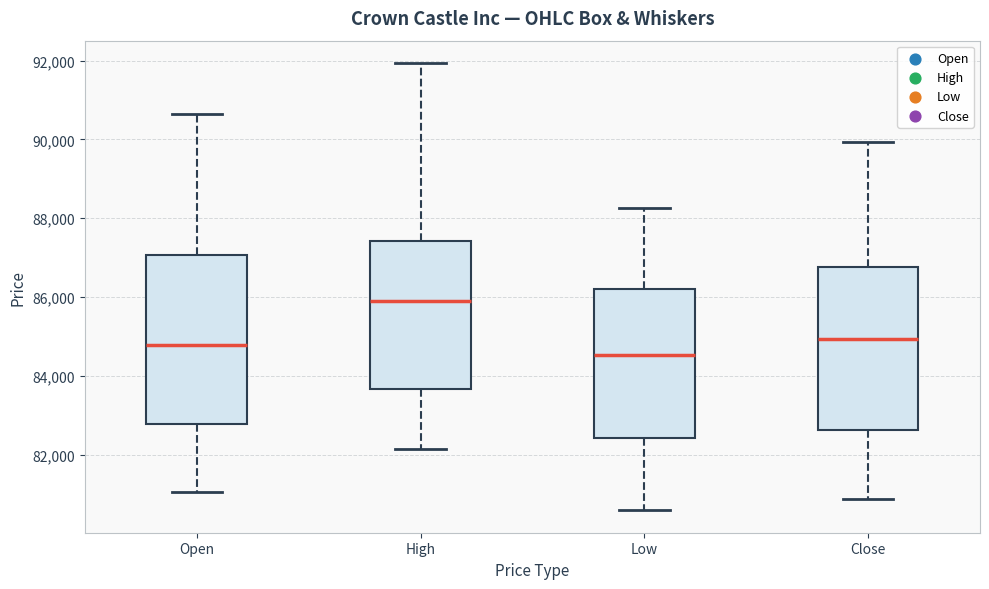

Which box has the highest median line?

High